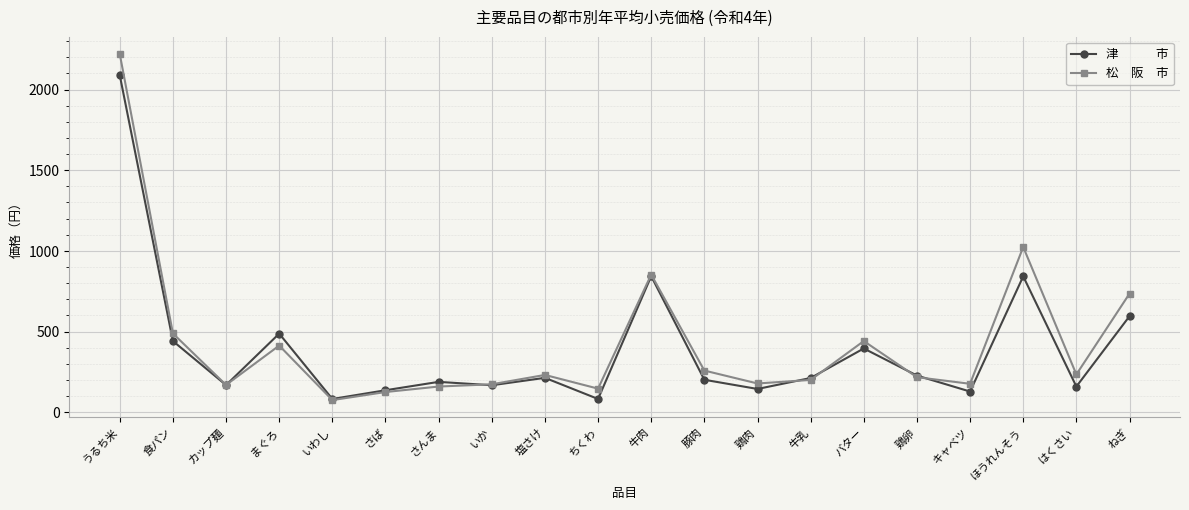

What is the total value across all series at 牛乳?

412